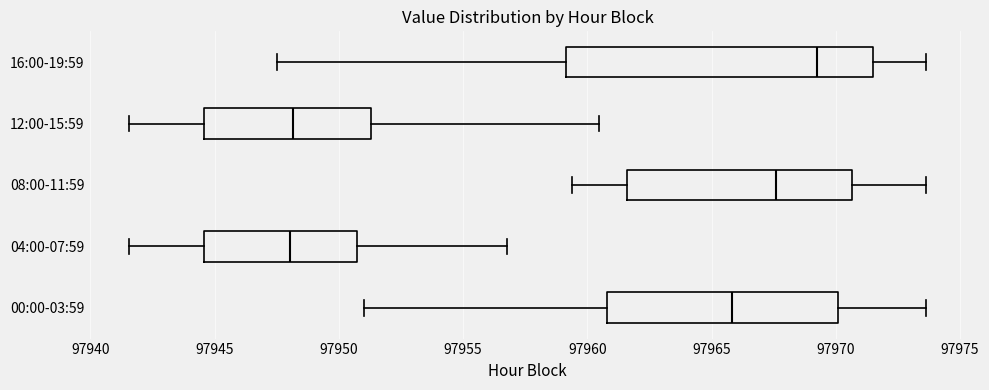

Where is the left edge of the box for 00:00-03:59 on the x-axis? The values are not printed on the chart, so give them approximately, as read against the axis.

97961.0